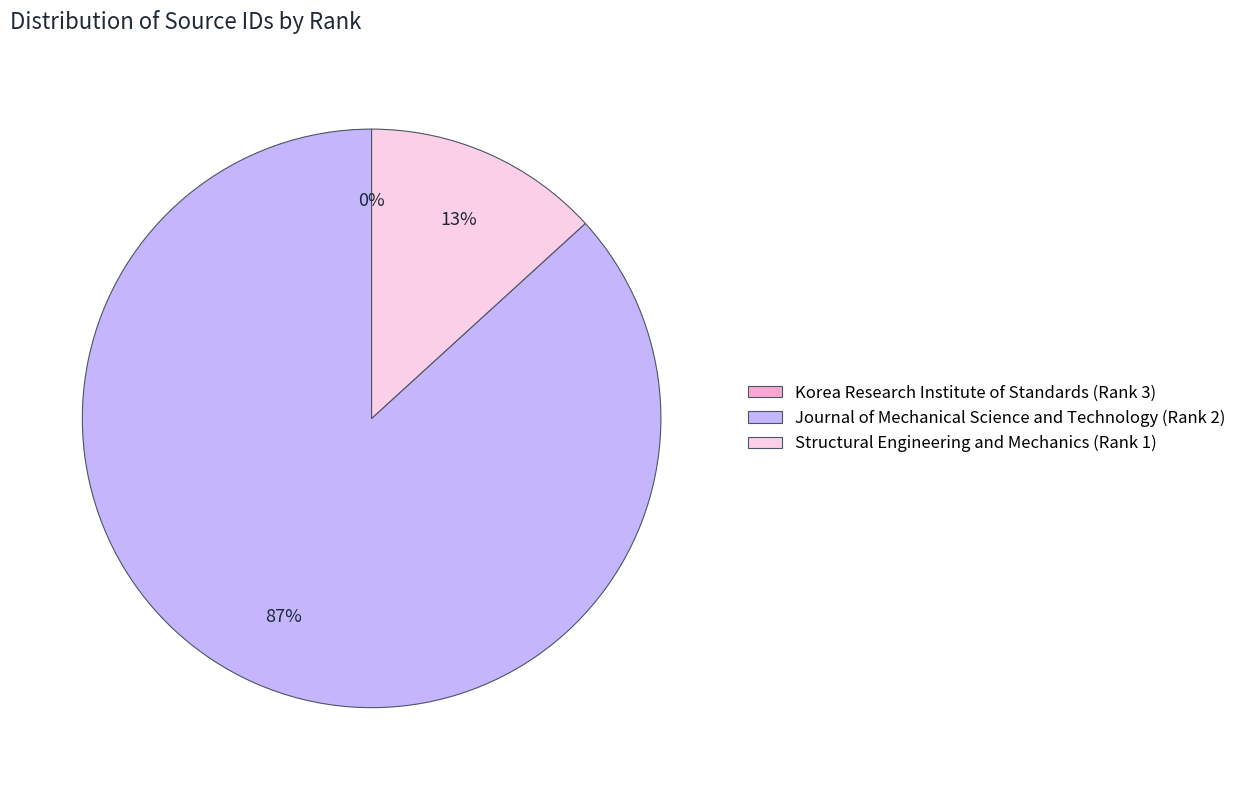

Combined, do Structural Engineering and Mechanics (Rank 1) and Journal of Mechanical Science and Technology (Rank 2) account for over 50%?

Yes